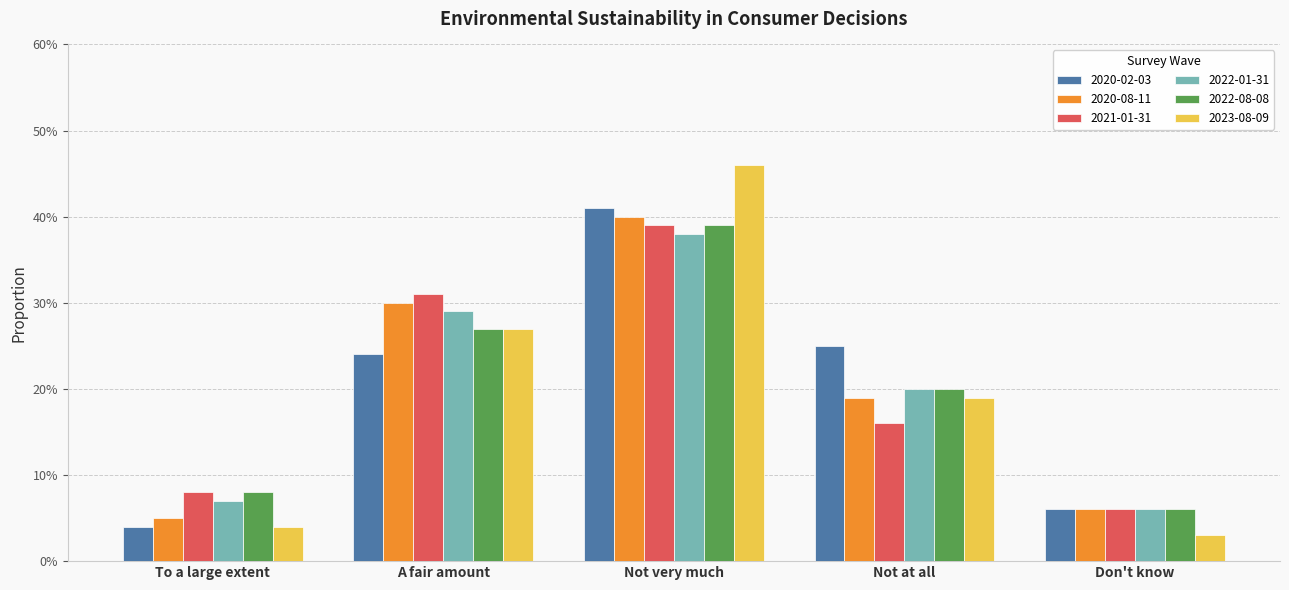

Which has a higher value, Not very much or A fair amount?

Not very much